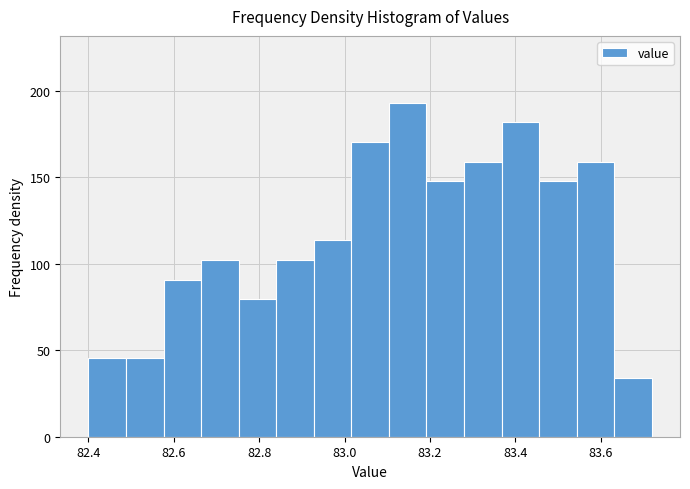

Reading left to right, list every bar in this chart as the range it spans on the x-axis followed by its height. Neither the bar edges nor the heights are printed on the chart, so give them approximately, as read against the axes.

82.400 to 82.488: 45
82.488 to 82.576: 45
82.576 to 82.664: 90
82.664 to 82.752: 100
82.752 to 82.840: 80
82.840 to 82.928: 100
82.928 to 83.016: 115
83.016 to 83.104: 170
83.104 to 83.192: 195
83.192 to 83.280: 150
83.280 to 83.368: 160
83.368 to 83.456: 180
83.456 to 83.544: 150
83.544 to 83.632: 160
83.632 to 83.720: 35